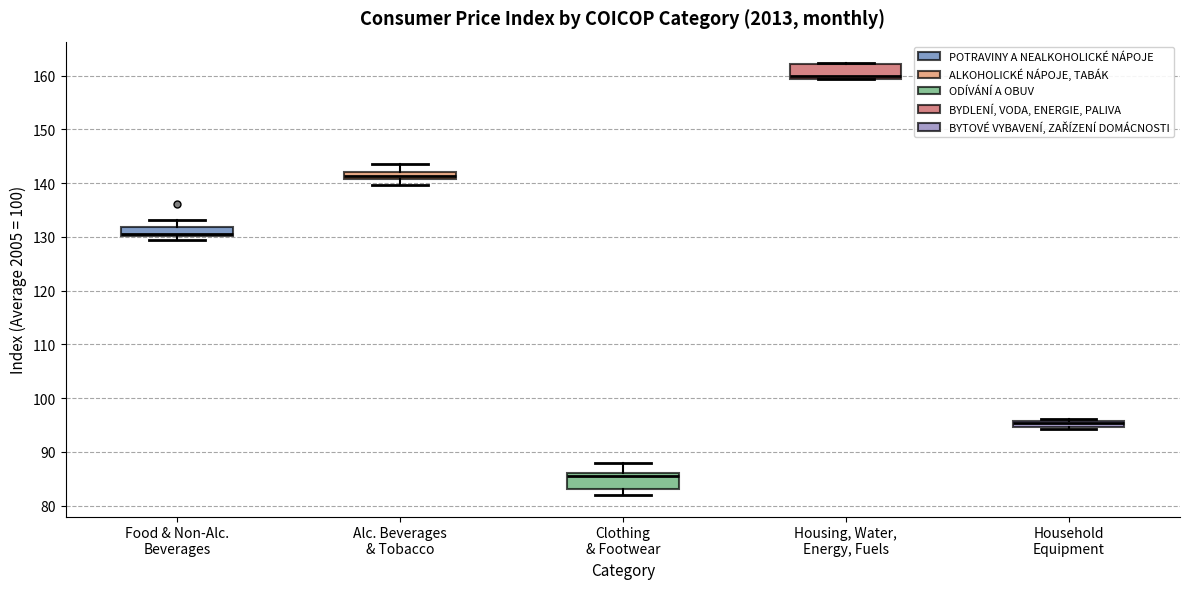

Which box has the highest median line?

Housing, Water, Energy, Fuels